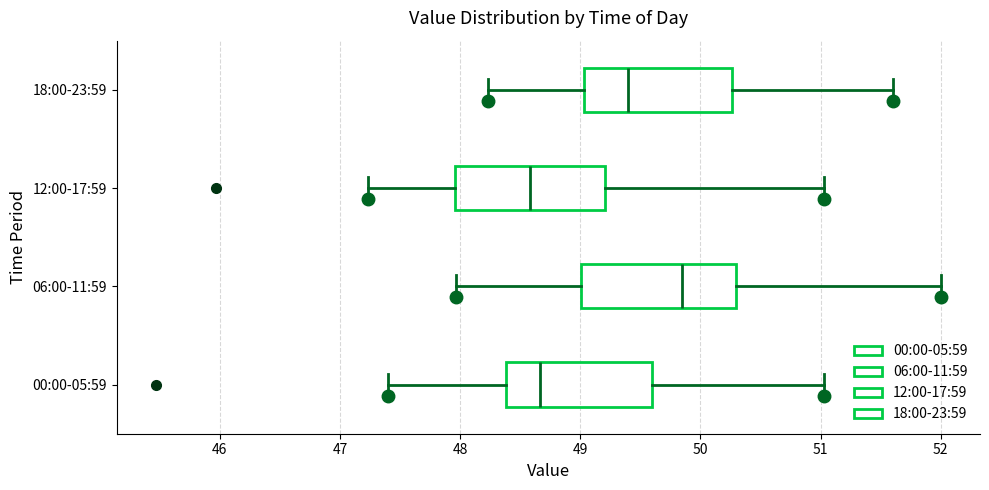

Where does the right whisker of the box for 06:00-11:59 end on the x-axis? The values are not printed on the chart, so give them approximately, as read against the axis.

52.0